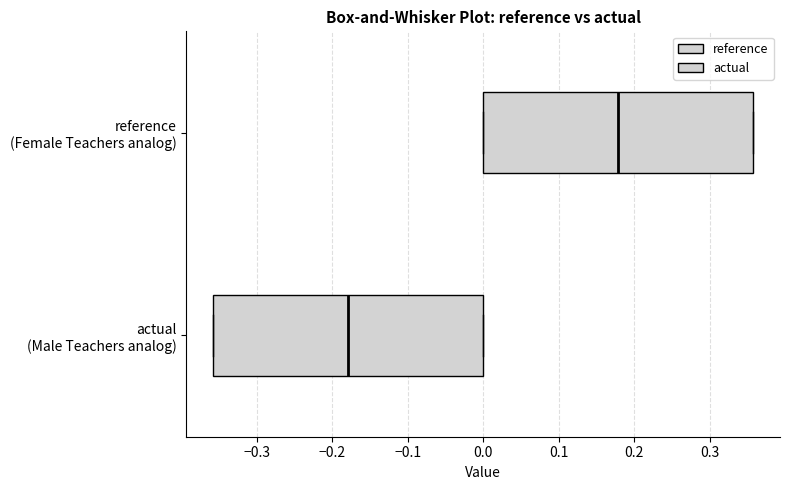

Reading bottom to top, read every box against the x-axis: the position of its median line, the range the box covers, and the ends of its whiskers. The values are not printed on the chart, so give them approximately, as read against the axis.

actual (Male Teachers analog): median -0.18, box -0.36 to 0.00, whiskers -0.36 to 0.00
reference (Female Teachers analog): median 0.18, box 0.00 to 0.36, whiskers 0.00 to 0.36